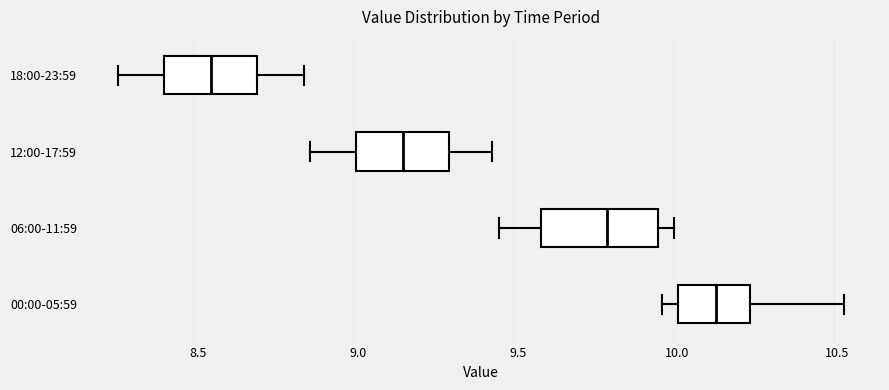

Comparing the boxes themselves (not the whiskers), which one is the widest?

06:00-11:59